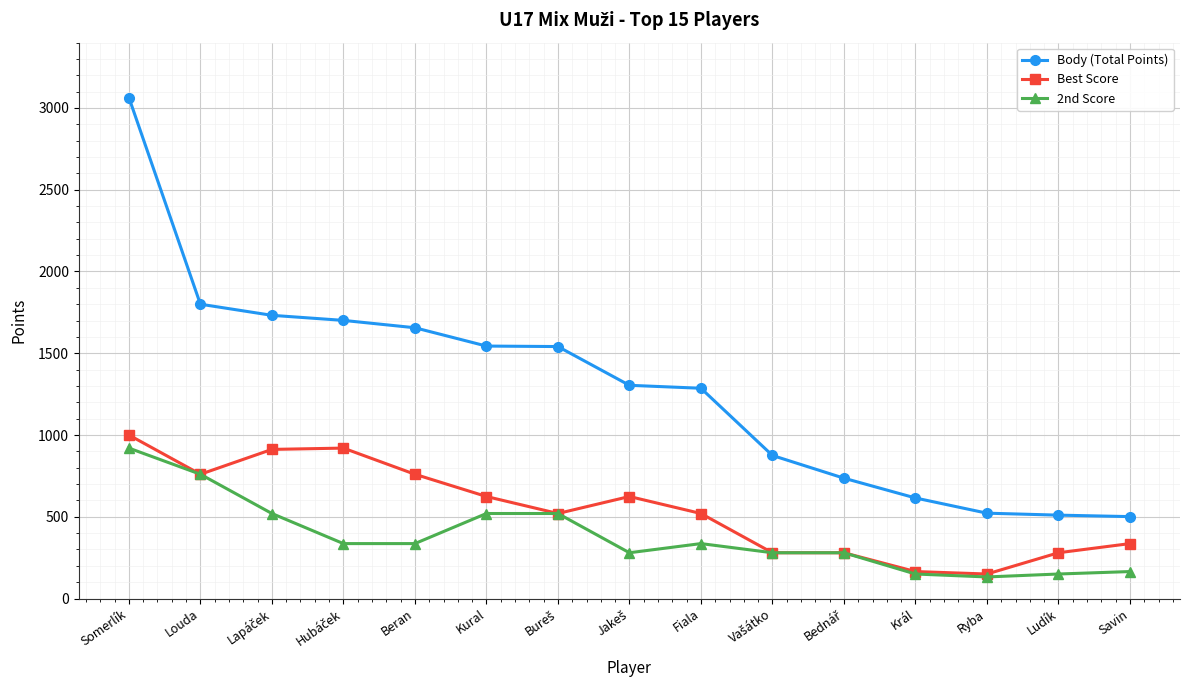

Which category has the highest value in the 2nd Score series?

Somerlík